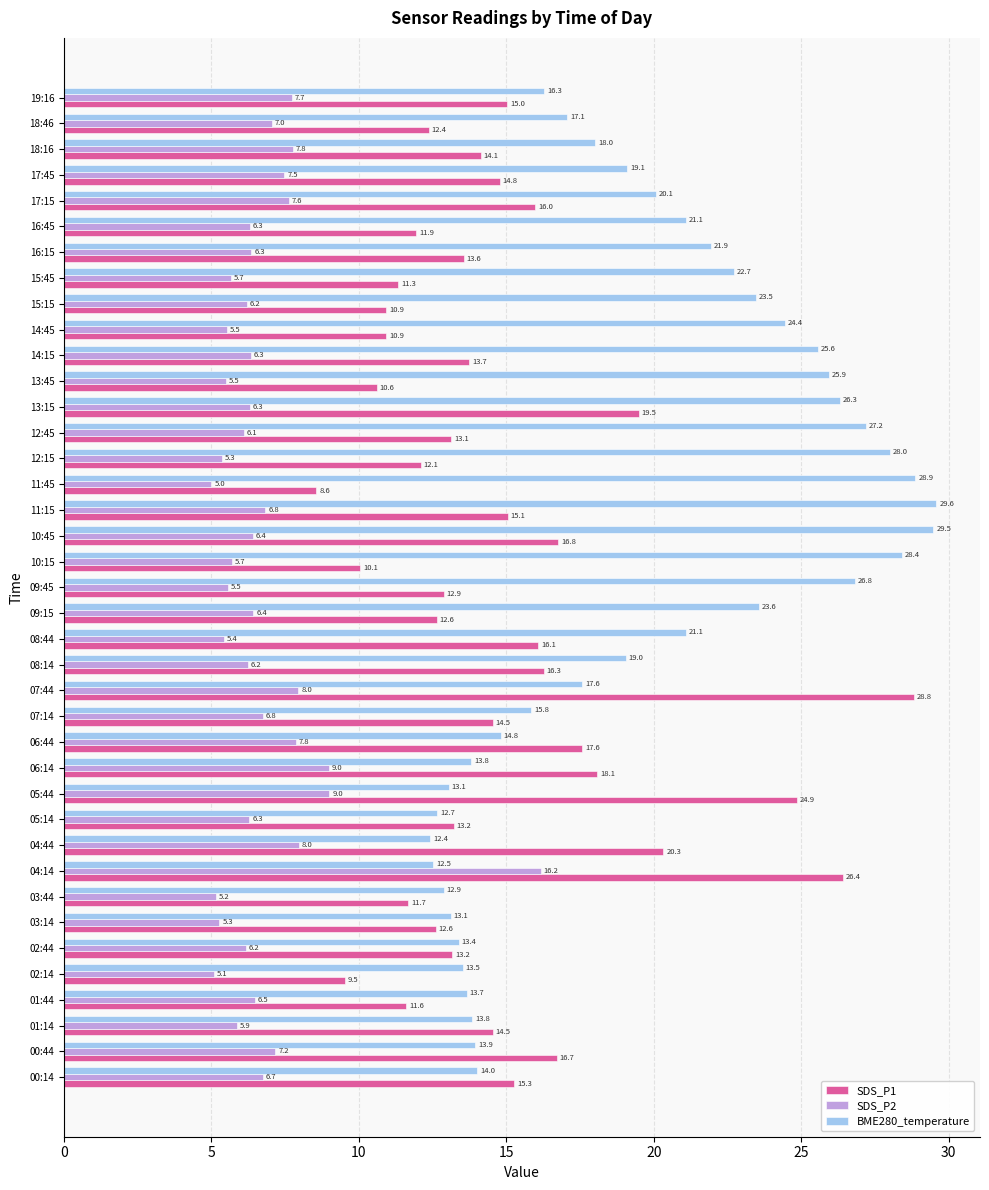

The value of SDS_P2 at 02:14 is 2.5. True or false?

False